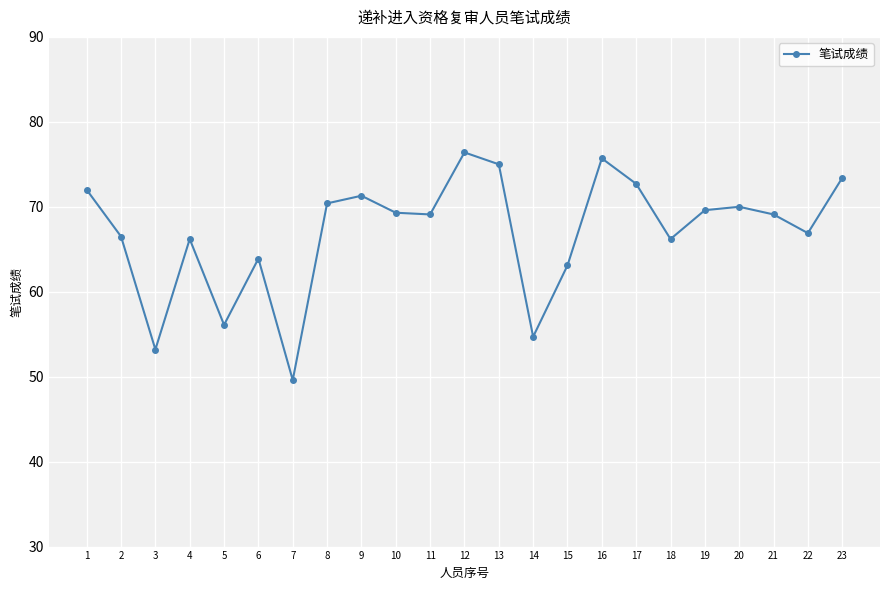

What is the maximum value shown in the chart?

76.4